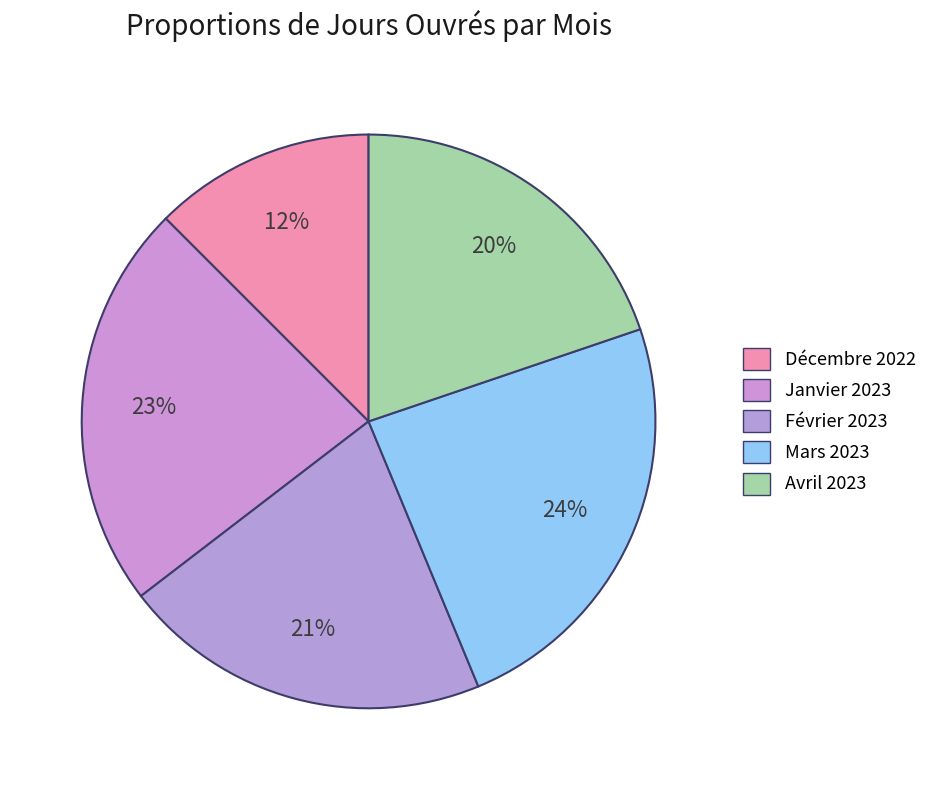

What is the change in value from Janvier 2023 to Mars 2023?

+1